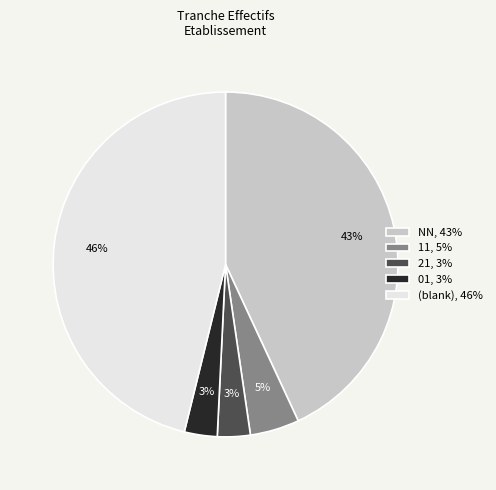

Does 11, 5% account for over 50% of the chart?

No